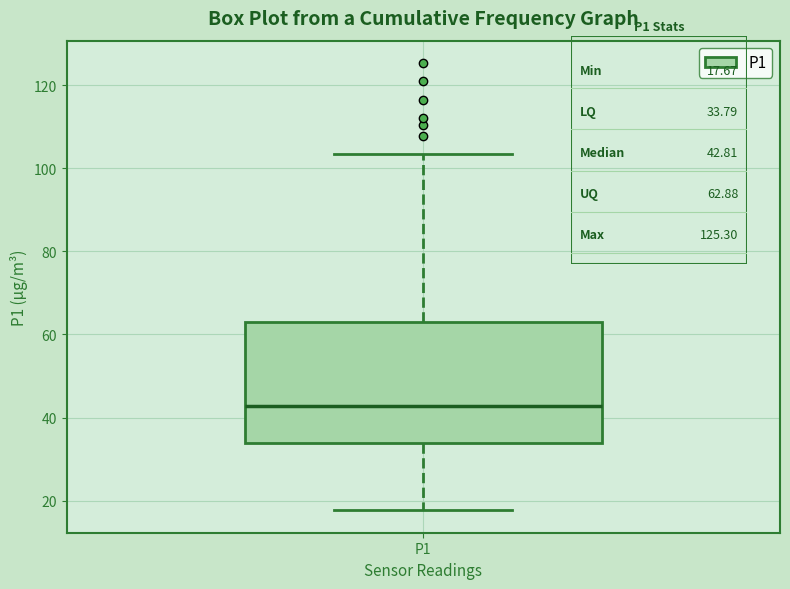

Read this box plot against the y-axis: the position of the median line, the range covered by the box, and the ends of both whiskers. The values are not printed on the chart, so give them approximately, as read against the axis.

median 42, box 34 to 62, whiskers 18 to 104